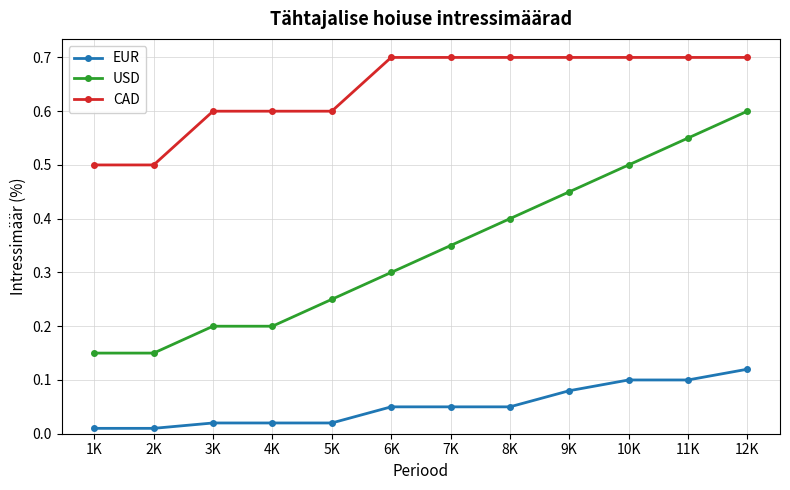

At which category is the sum across all series the highest?

12K